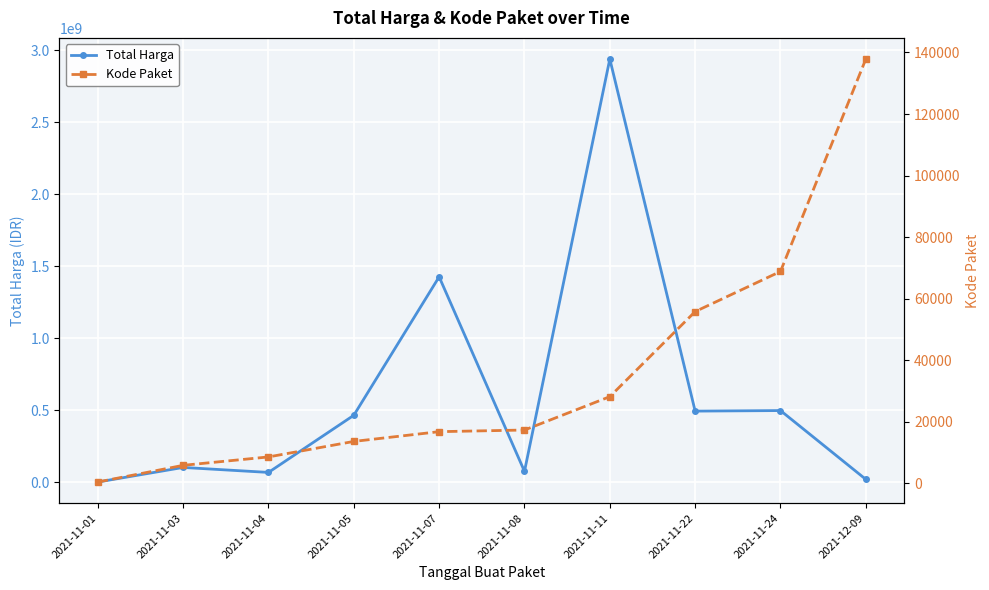

What is the sum of all Total Harga values?

6080907485